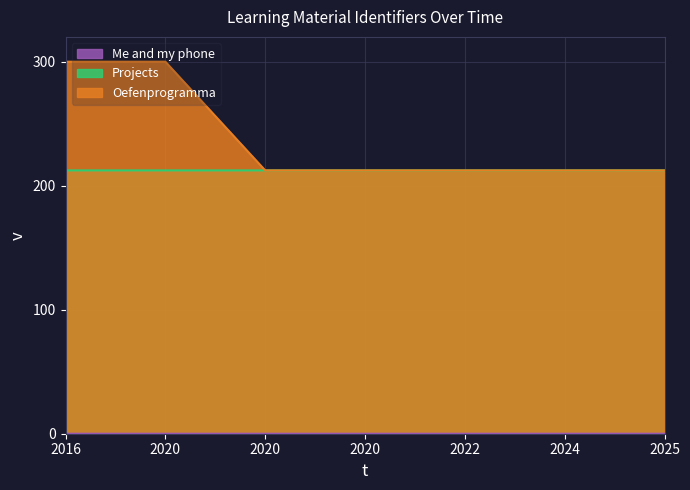

True or false: Me and my phone and Projects cross at least once.

False